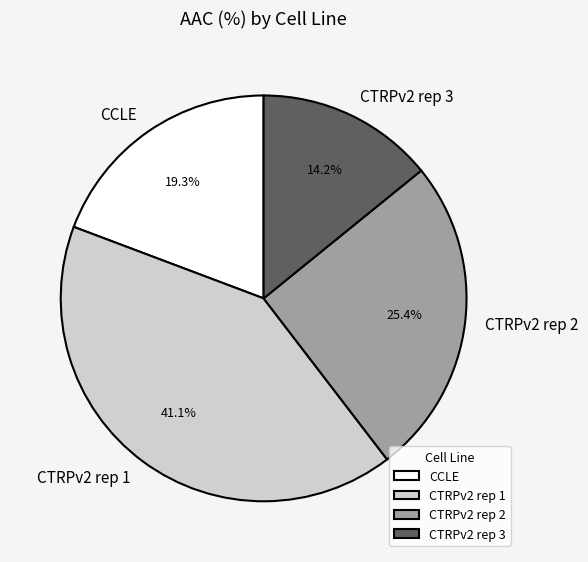

Count the number of slices in the pie.

4